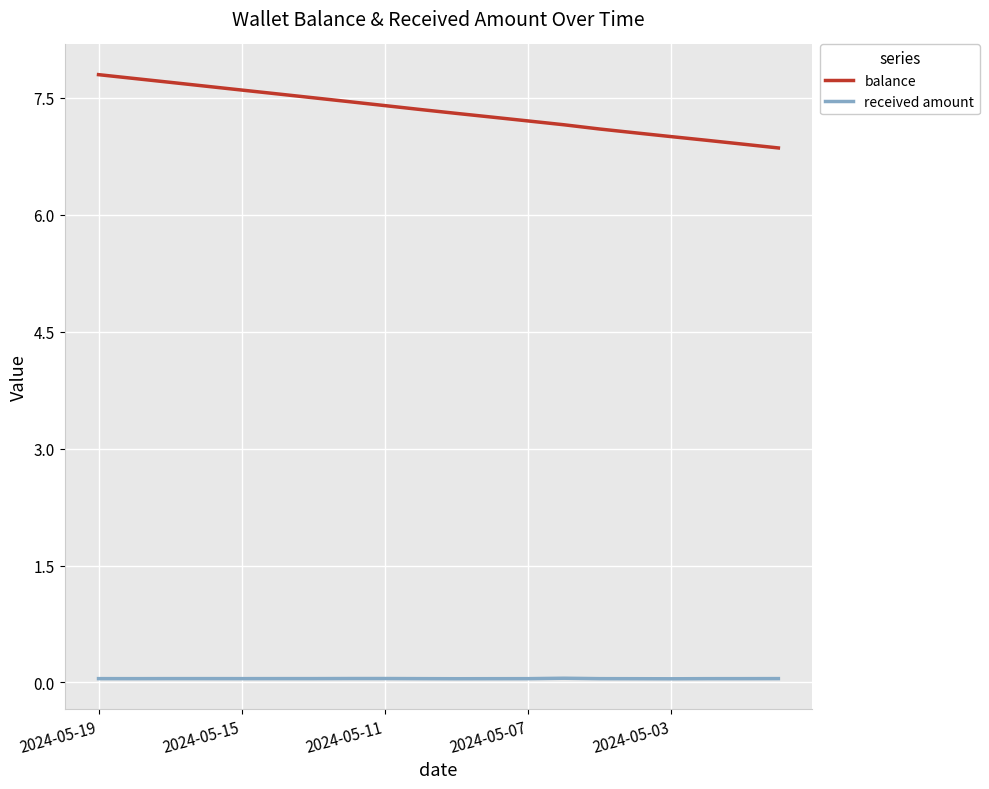

Does the chart have visible grid lines?

Yes